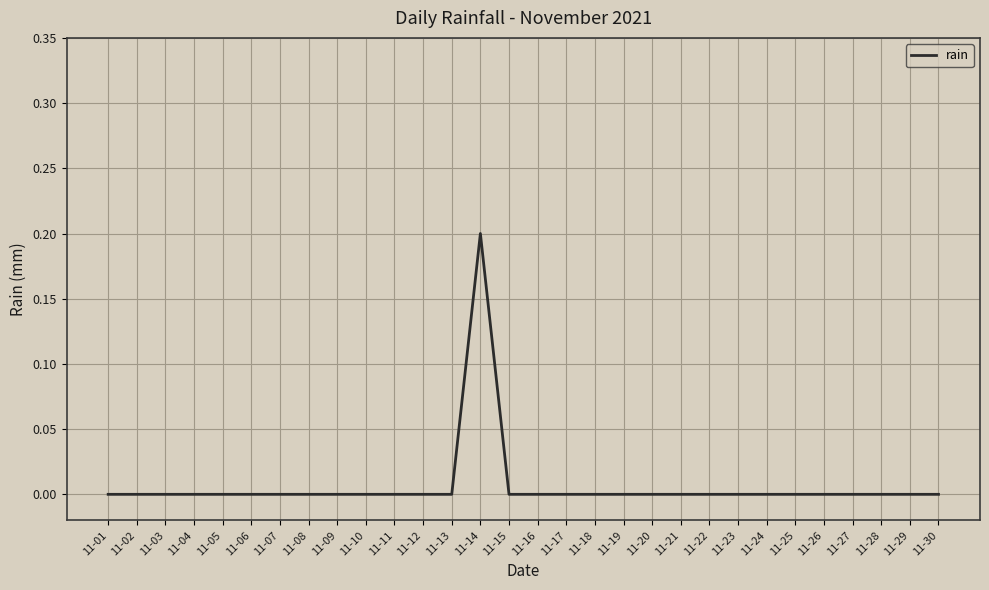

True or false: the data shows 0.0 at 11-18.

True